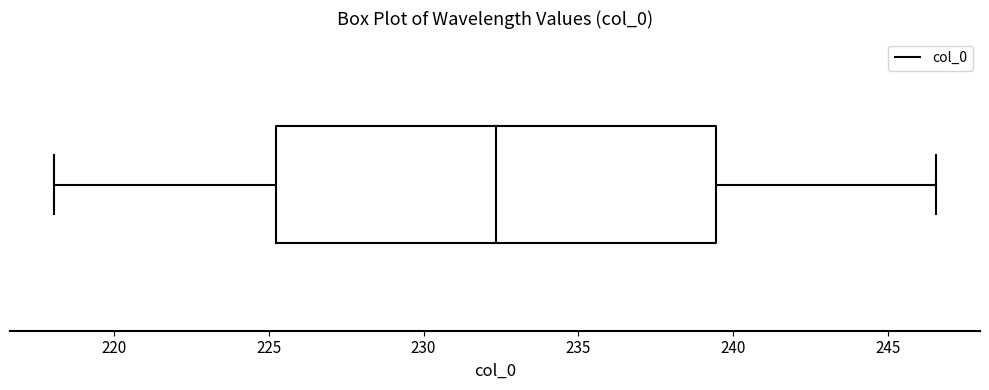

Transcribe this box plot: give where the median line is, the range the box spans, and where the two whiskers end, as read against the x-axis. The values are not printed on the chart, so give them approximately, as read against the axis.

median 232.5, box 225.0 to 239.5, whiskers 218.0 to 246.5